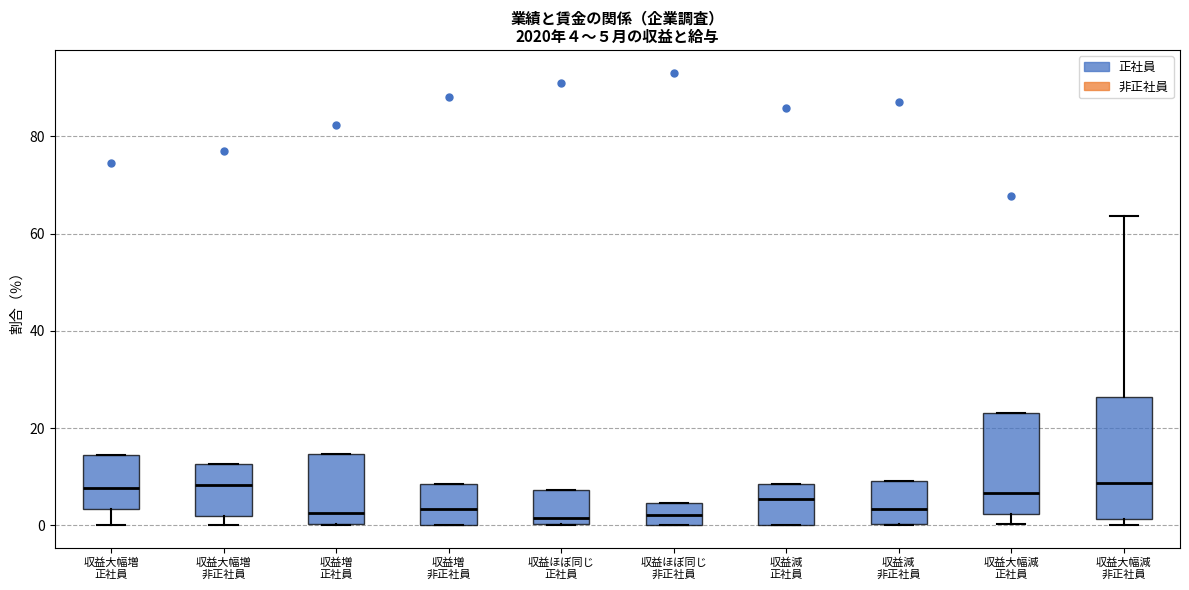

Comparing the boxes themselves (not the whiskers), which one is the tallest?

収益大幅減 非正社員